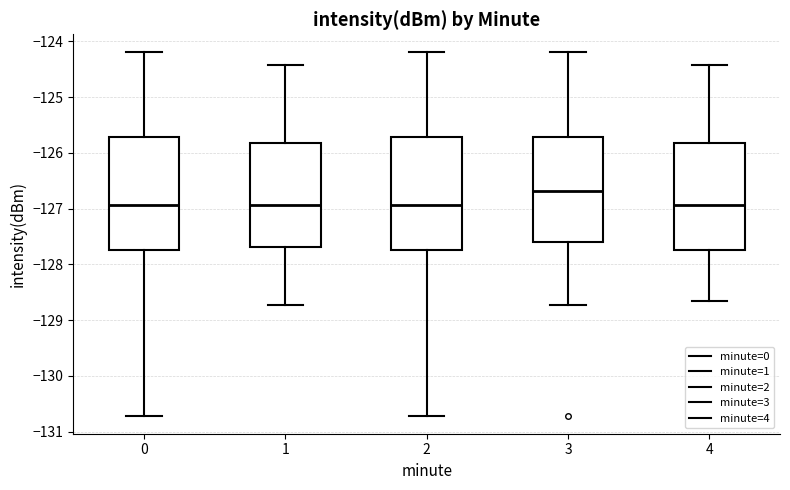

Reading left to right, transcribe this box plot: for each box, give where its median line is, the range the box spans, and where its two whiskers end, as read against the y-axis. The values are not printed on the chart, so give them approximately, as read against the axis.

0: median -126.9, box -127.7 to -125.7, whiskers -130.7 to -124.2
1: median -126.9, box -127.7 to -125.8, whiskers -128.7 to -124.4
2: median -126.9, box -127.7 to -125.7, whiskers -130.7 to -124.2
3: median -126.7, box -127.6 to -125.7, whiskers -128.7 to -124.2
4: median -126.9, box -127.7 to -125.8, whiskers -128.6 to -124.4